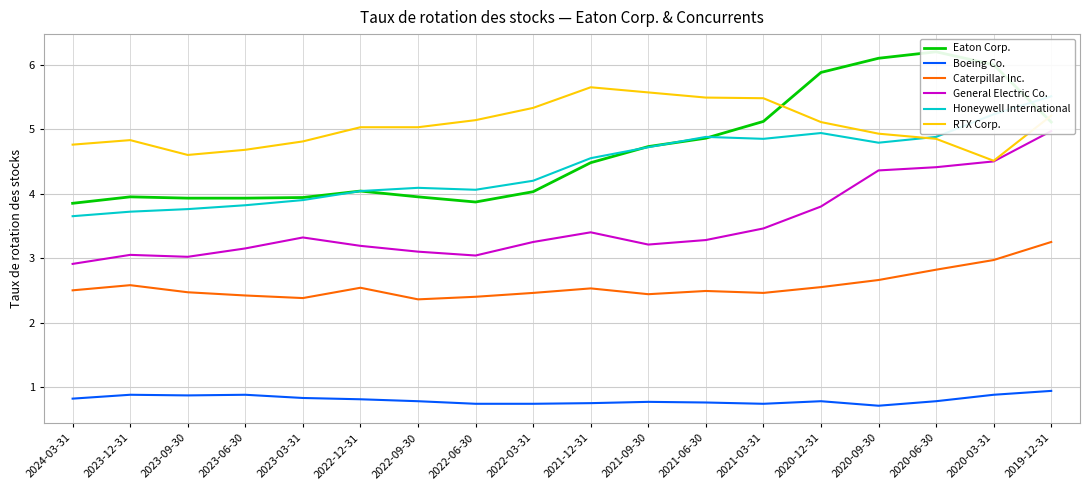

What is the value of the Eaton Corp. point at the 4th from the left?

3.9